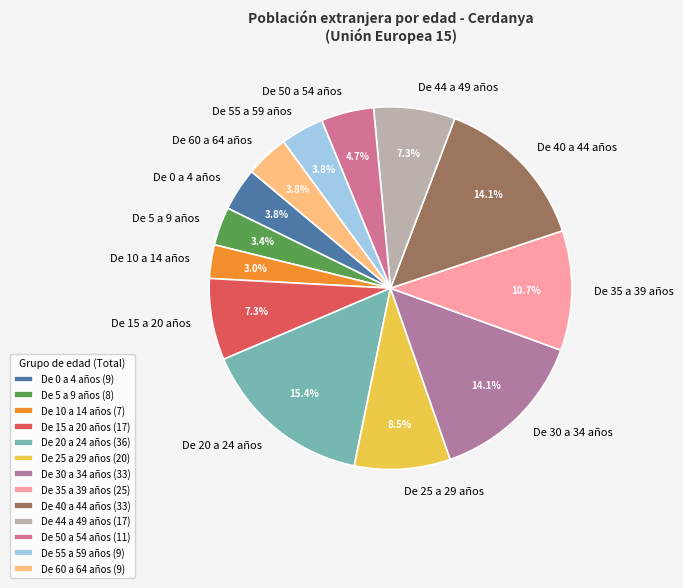

Between De 50 a 54 años and De 20 a 24 años, which is larger?

De 20 a 24 años